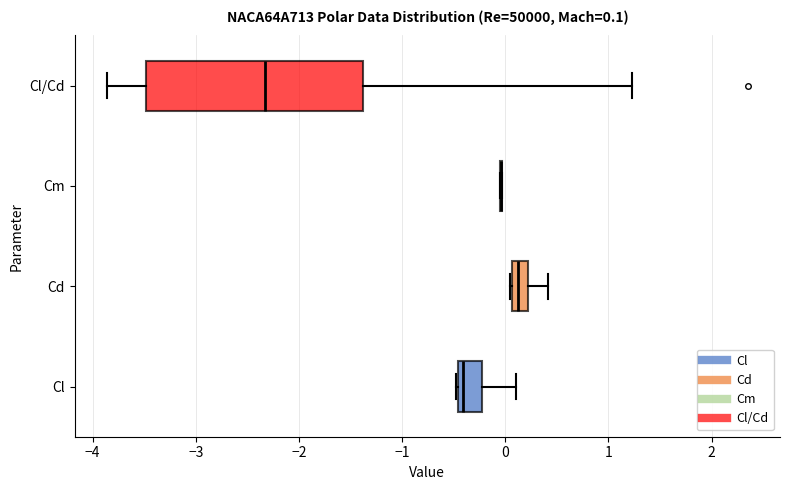

Which box is the widest, from its left edge to its right edge?

Cl/Cd